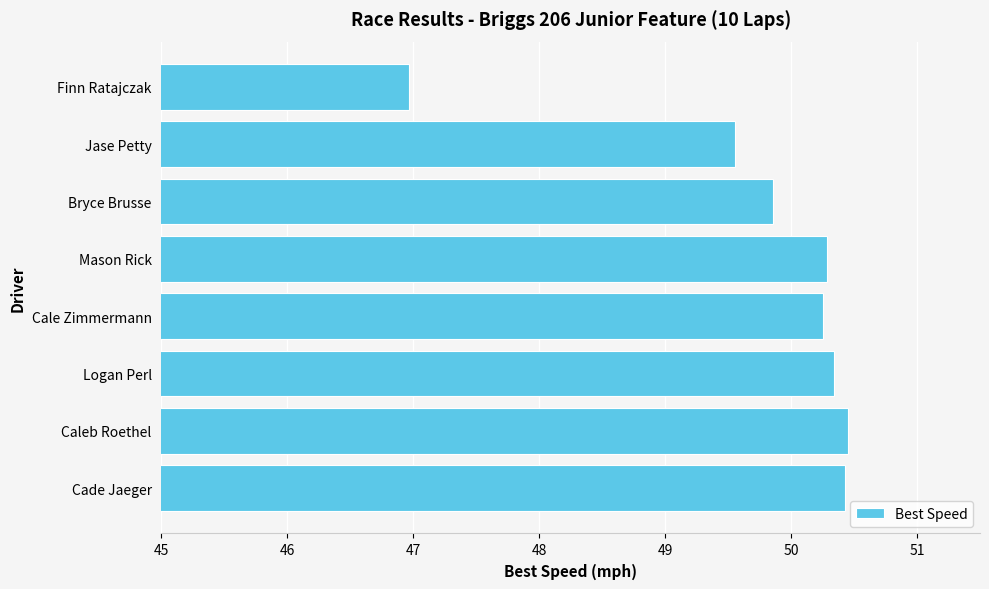

Are the bars grouped side by side (vs. stacked)?

No